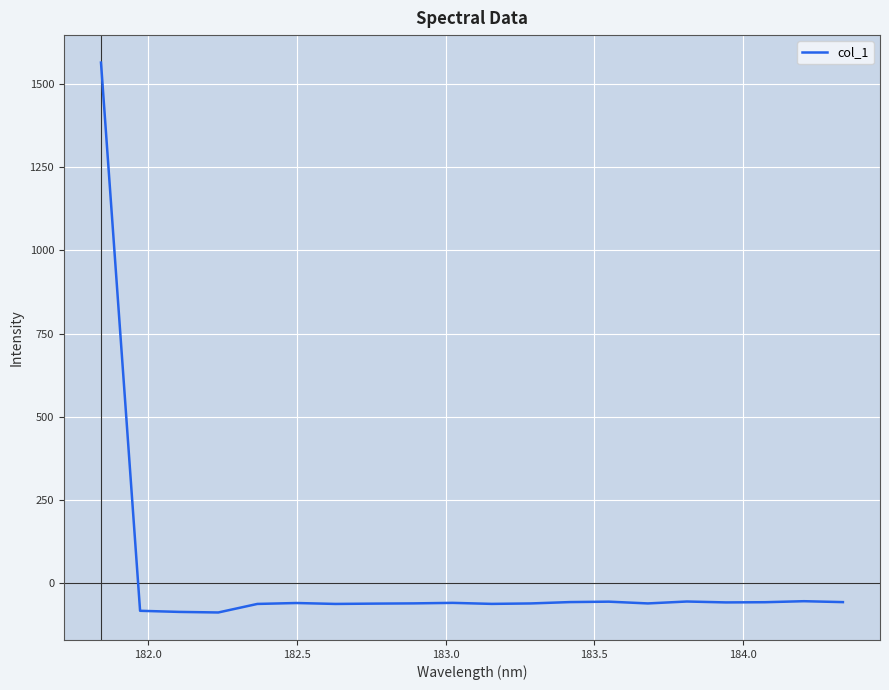

What is the maximum value shown in the chart?

1564.2